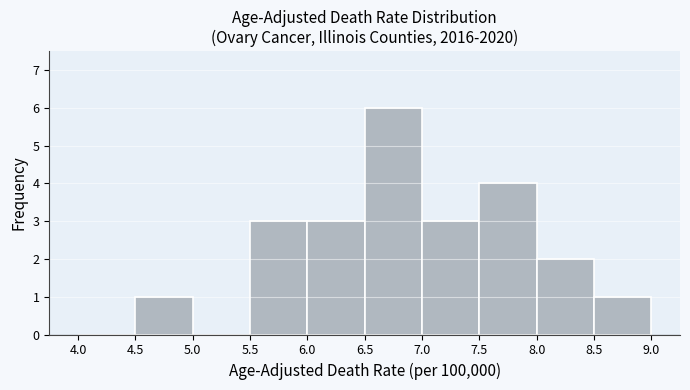

Over which range of the x-axis is the bar tallest?

6.5 to 7.0